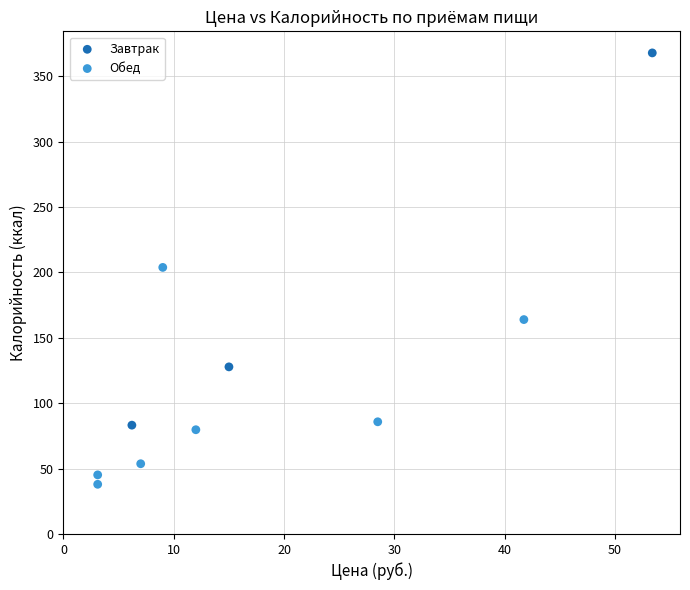

Which series reaches the minimum Y coordinate?

Обед